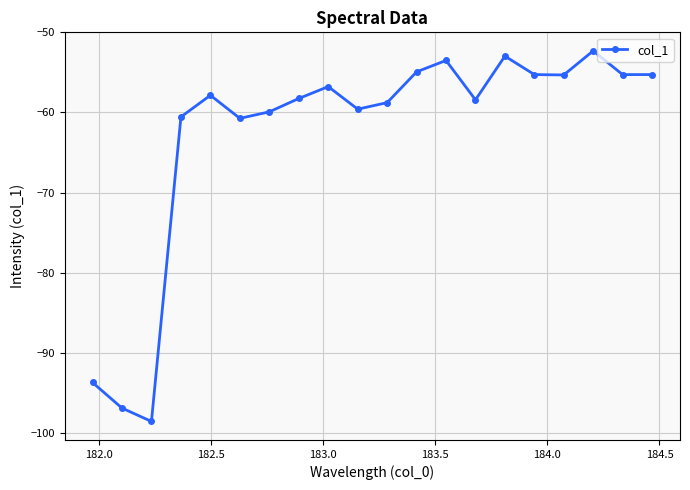

What is the average value?

-62.7